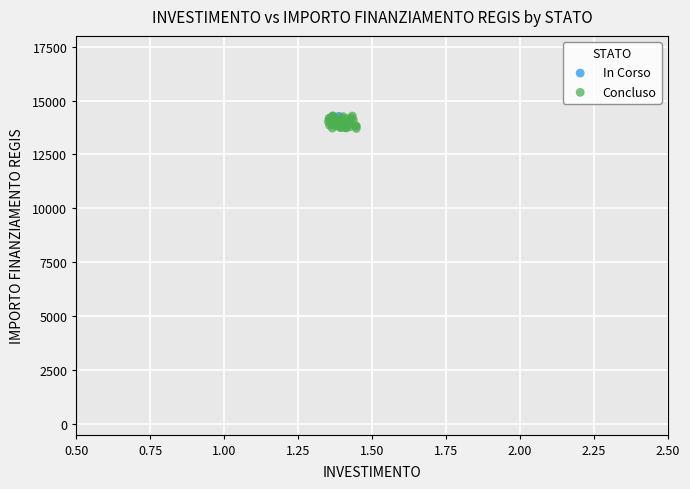

What are all the series names shown in the legend?

In Corso, Concluso